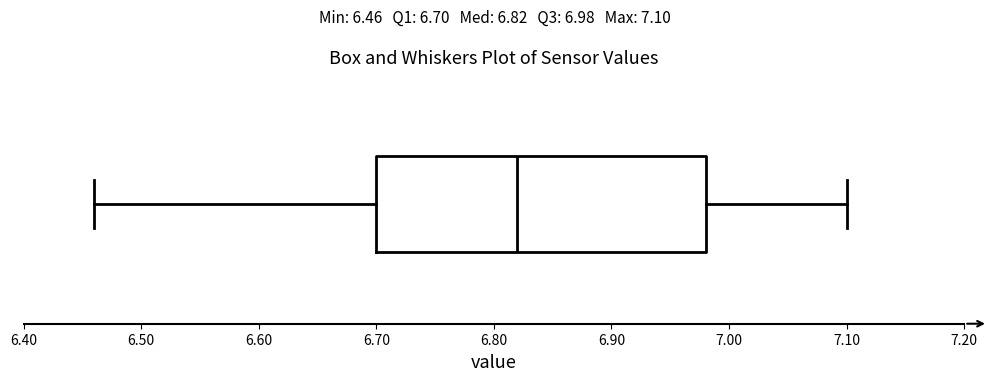

Where is the right edge of the box on the x-axis? The values are not printed on the chart, so give them approximately, as read against the axis.

6.98